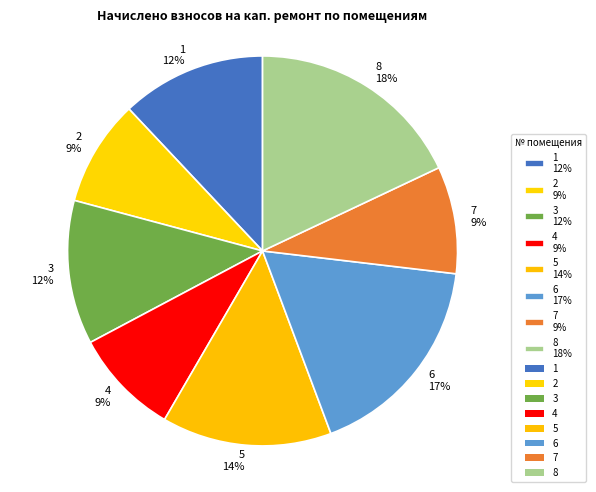

Is there any slice that represents more than half of the pie?

No